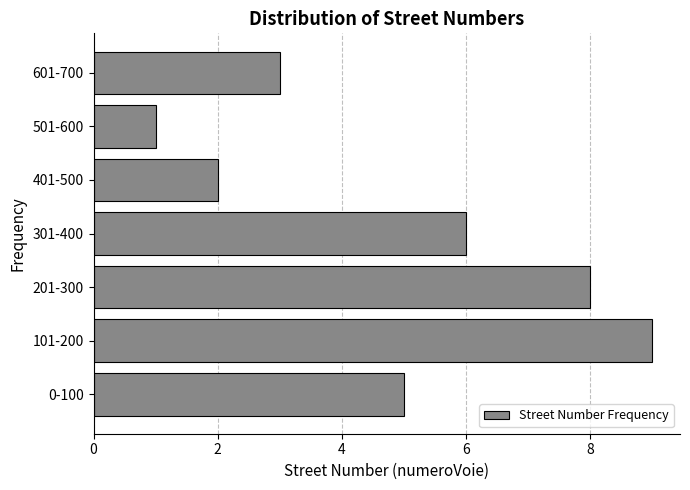

Reading top to bottom, extract all data points from this chart.

3	1	2	6	8	9	5